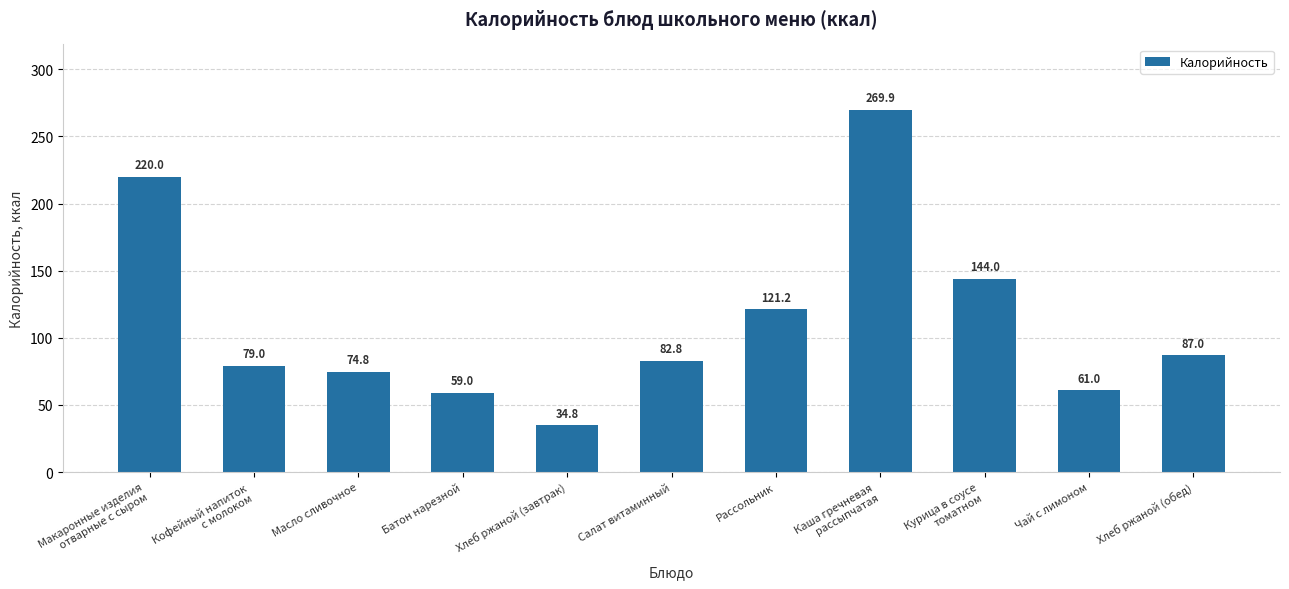

What is the value of the 9th bar from the left?

144.0